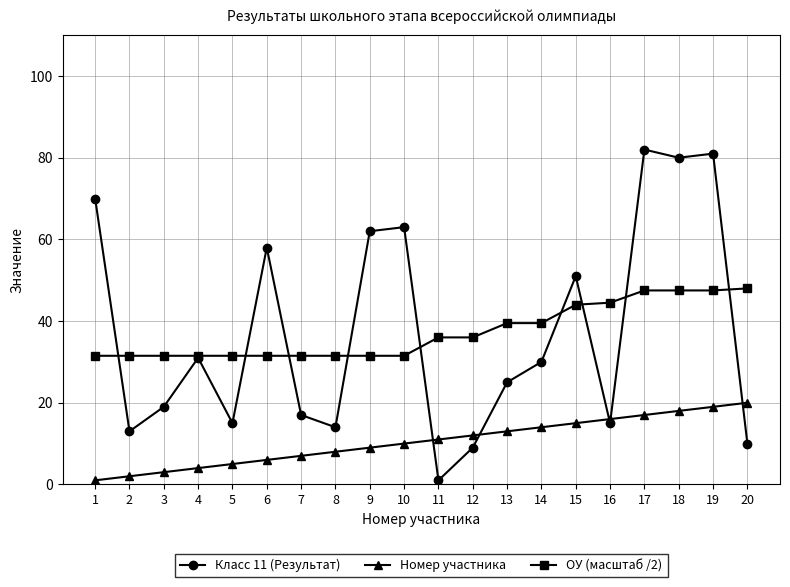

What is the difference between the Номер участника values at 7 and 15?

8.0